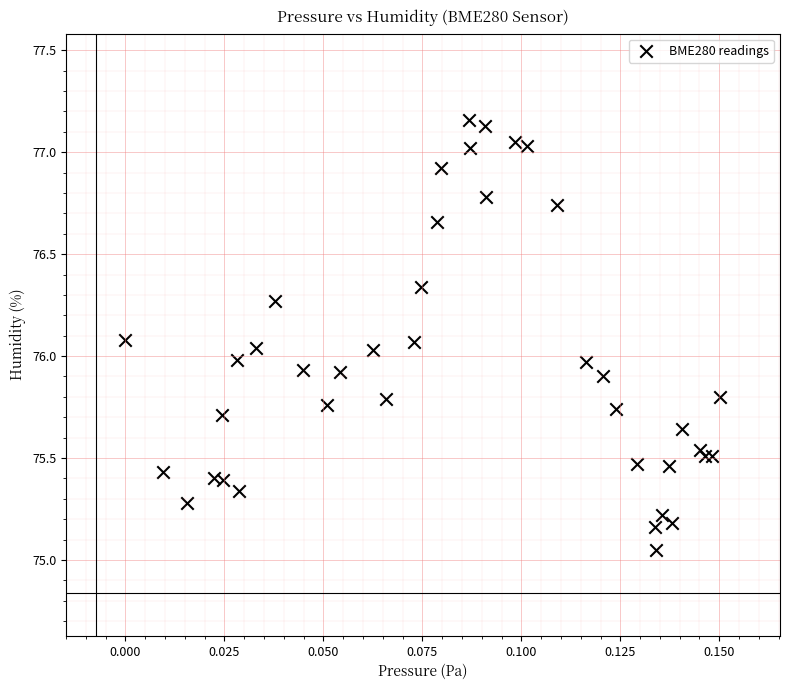

What is the range of Y values (max minus min)?

2.1